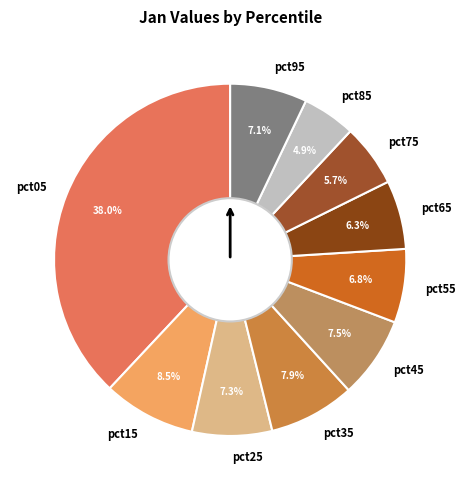

What is the total percentage of pct95 and pct85?

12.0%